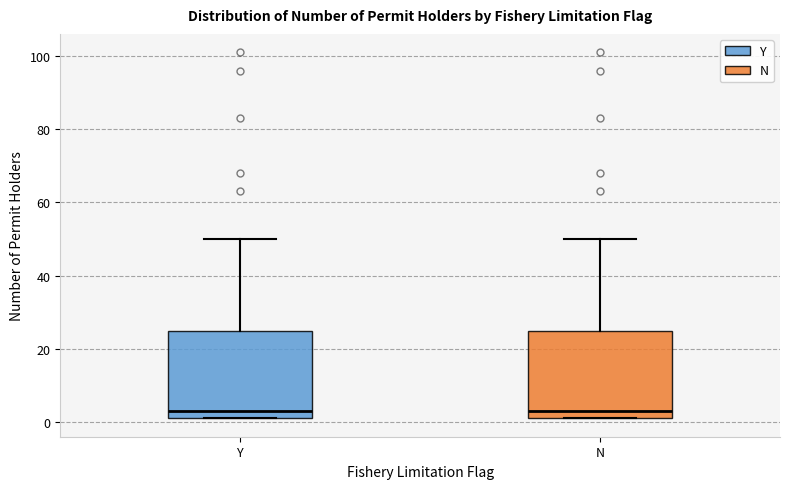

Where does the median line of the box for Y sit on the y-axis? The values are not printed on the chart, so give them approximately, as read against the axis.

4